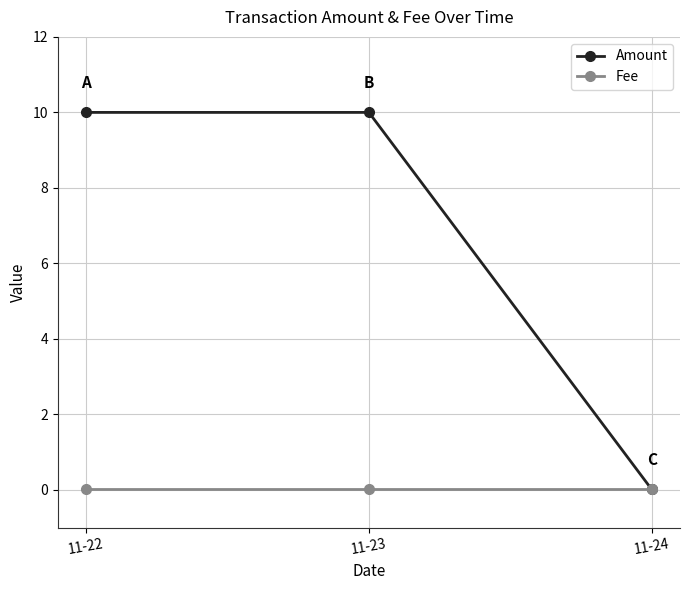

List the series in order of their peak value, highest first.

Amount, Fee